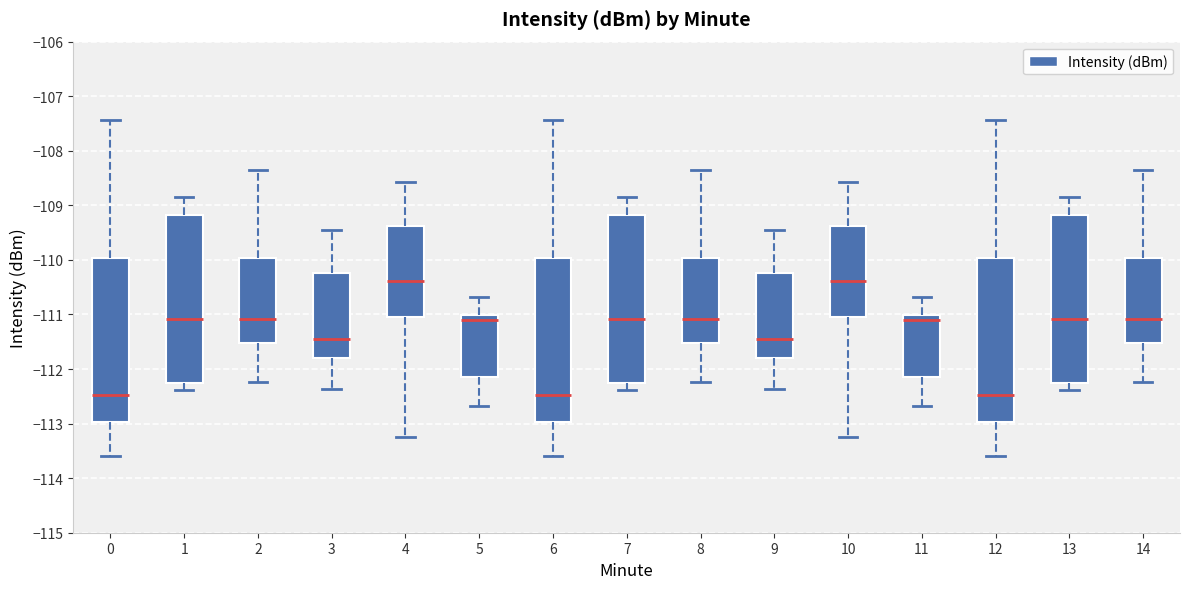

Reading left to right, transcribe this box plot: for each box, give where its median line is, the range the box spans, and where its two whiskers end, as read against the y-axis. The values are not printed on the chart, so give them approximately, as read against the axis.

0: median -112.5, box -113.0 to -110.0, whiskers -113.6 to -107.4
1: median -111.1, box -112.3 to -109.2, whiskers -112.4 to -108.8
2: median -111.1, box -111.5 to -110.0, whiskers -112.2 to -108.3
3: median -111.4, box -111.8 to -110.2, whiskers -112.4 to -109.4
4: median -110.4, box -111.1 to -109.4, whiskers -113.2 to -108.6
5: median -111.1, box -112.1 to -111.0, whiskers -112.7 to -110.7
6: median -112.5, box -113.0 to -110.0, whiskers -113.6 to -107.4
7: median -111.1, box -112.3 to -109.2, whiskers -112.4 to -108.8
8: median -111.1, box -111.5 to -110.0, whiskers -112.2 to -108.3
9: median -111.4, box -111.8 to -110.2, whiskers -112.4 to -109.4
10: median -110.4, box -111.1 to -109.4, whiskers -113.2 to -108.6
11: median -111.1, box -112.1 to -111.0, whiskers -112.7 to -110.7
12: median -112.5, box -113.0 to -110.0, whiskers -113.6 to -107.4
13: median -111.1, box -112.3 to -109.2, whiskers -112.4 to -108.8
14: median -111.1, box -111.5 to -110.0, whiskers -112.2 to -108.3